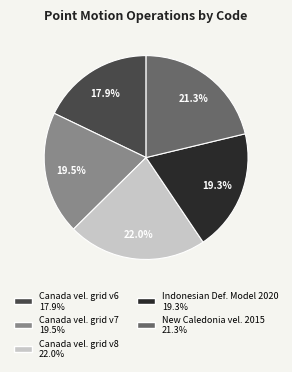

Does any single category account for the majority?

No